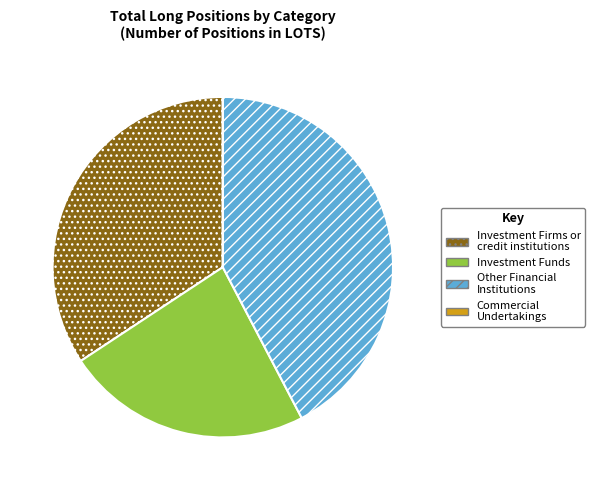

Does any single category account for the majority?

No